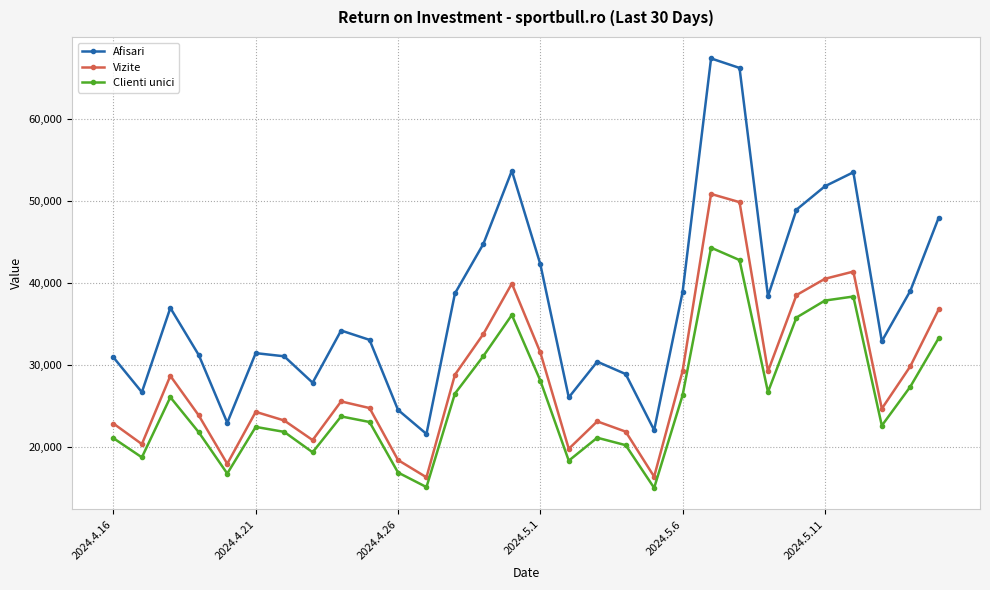

True or false: Vizite and Clienti unici intersect in this chart.

False